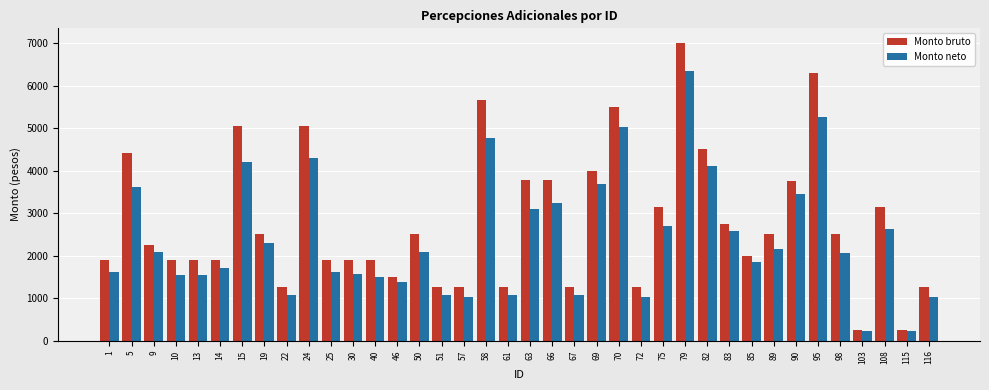

Count the number of data series in this chart.

2